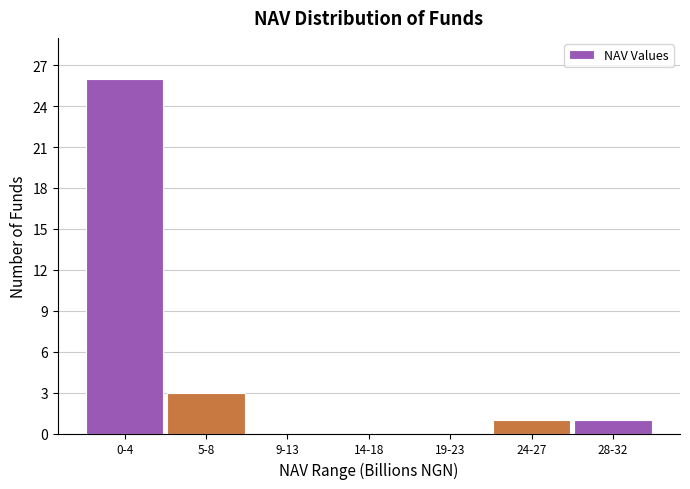

Reading left to right, extract all data points from this chart.

0-4=26	5-8=3	9-13=0	14-18=0	19-23=0	24-27=1	28-32=1